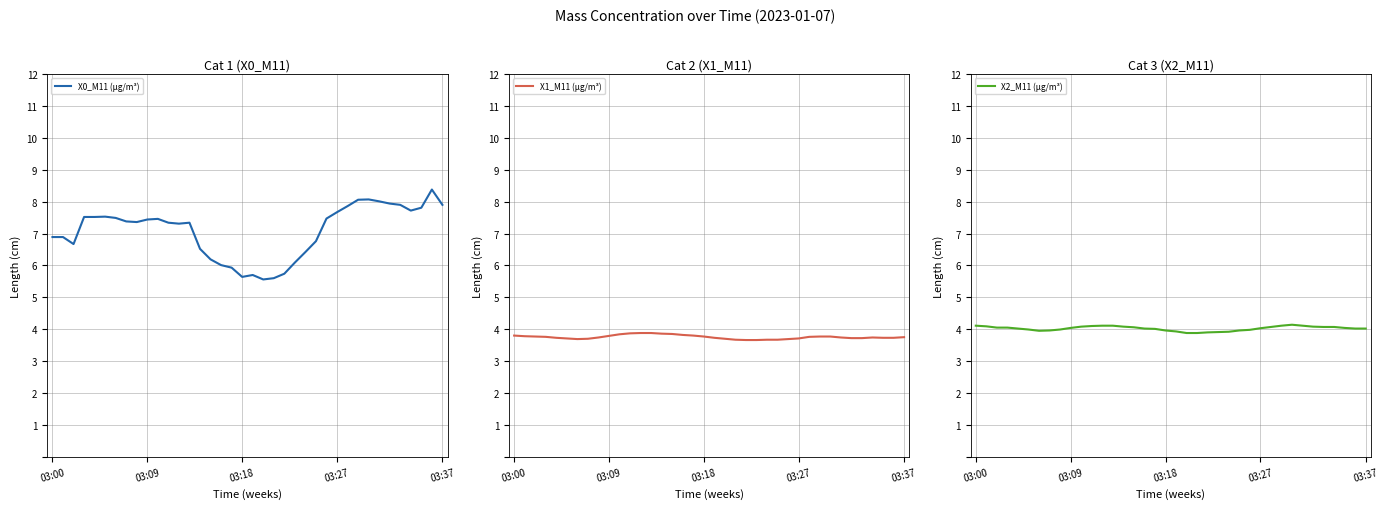

What is the highest value of the X1_M11 (μg/m³) series?

3.9